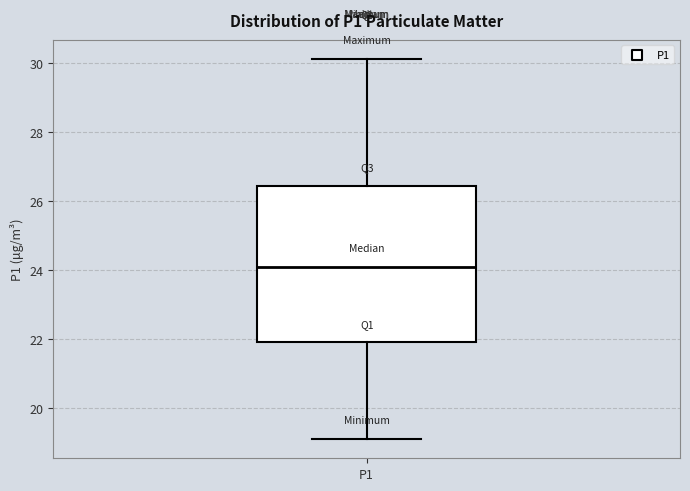

Transcribe this box plot: give where the median line is, the range the box spans, and where the two whiskers end, as read against the y-axis. The values are not printed on the chart, so give them approximately, as read against the axis.

median 24.2, box 22.0 to 26.4, whiskers 19.2 to 30.2